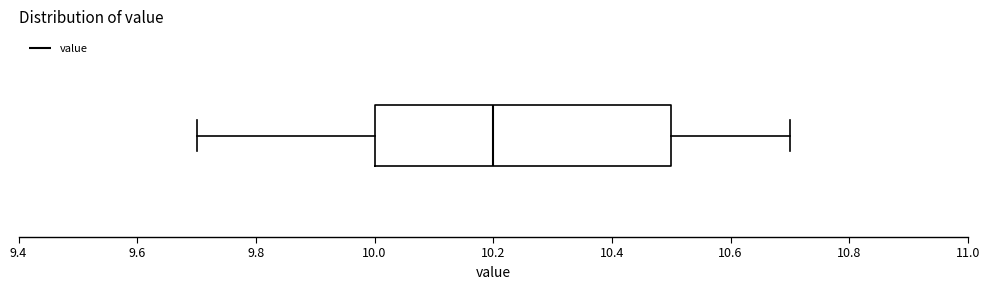

Read this box plot against the x-axis: the position of the median line, the range covered by the box, and the ends of both whiskers. The values are not printed on the chart, so give them approximately, as read against the axis.

median 10.2, box 10.0 to 10.5, whiskers 9.7 to 10.7